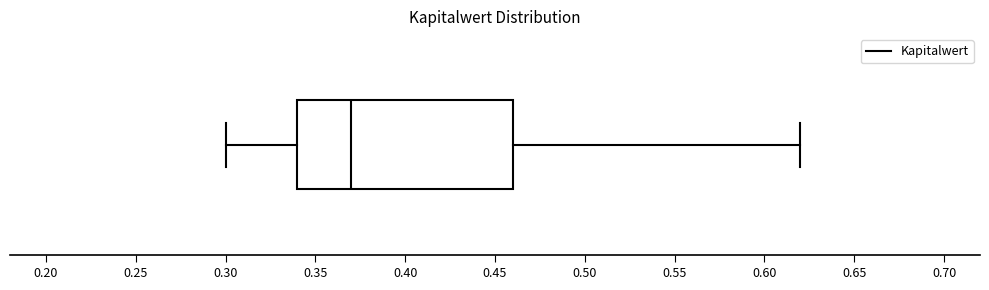

Transcribe this box plot: give where the median line is, the range the box spans, and where the two whiskers end, as read against the x-axis. The values are not printed on the chart, so give them approximately, as read against the axis.

median 0.37, box 0.34 to 0.46, whiskers 0.30 to 0.62